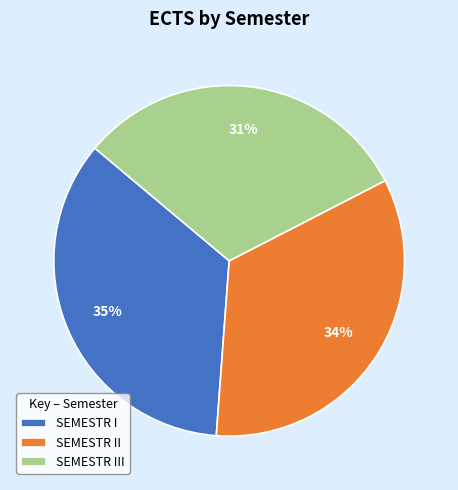

Does any single category account for the majority?

No